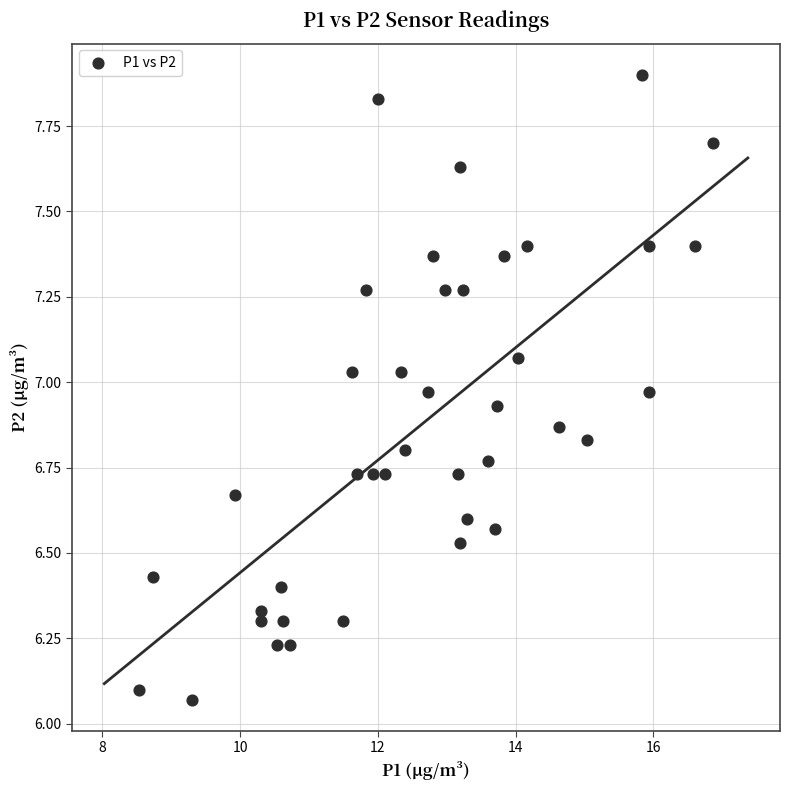

What is the range of X values (max minus min)?

8.3